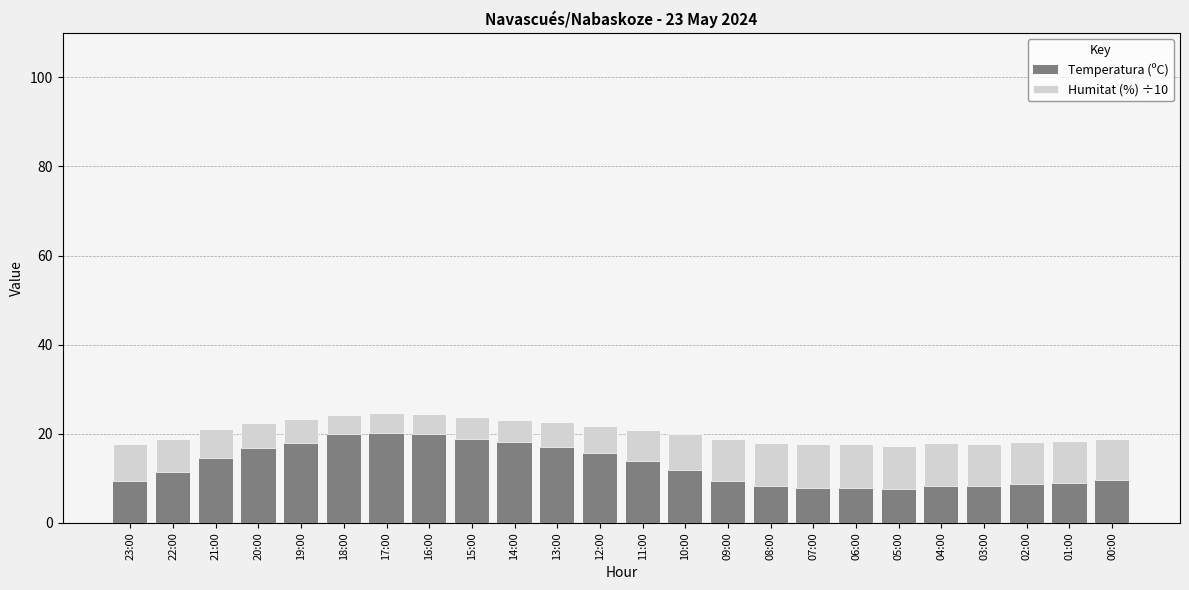

What is the total value across all series at 00:00?

18.9